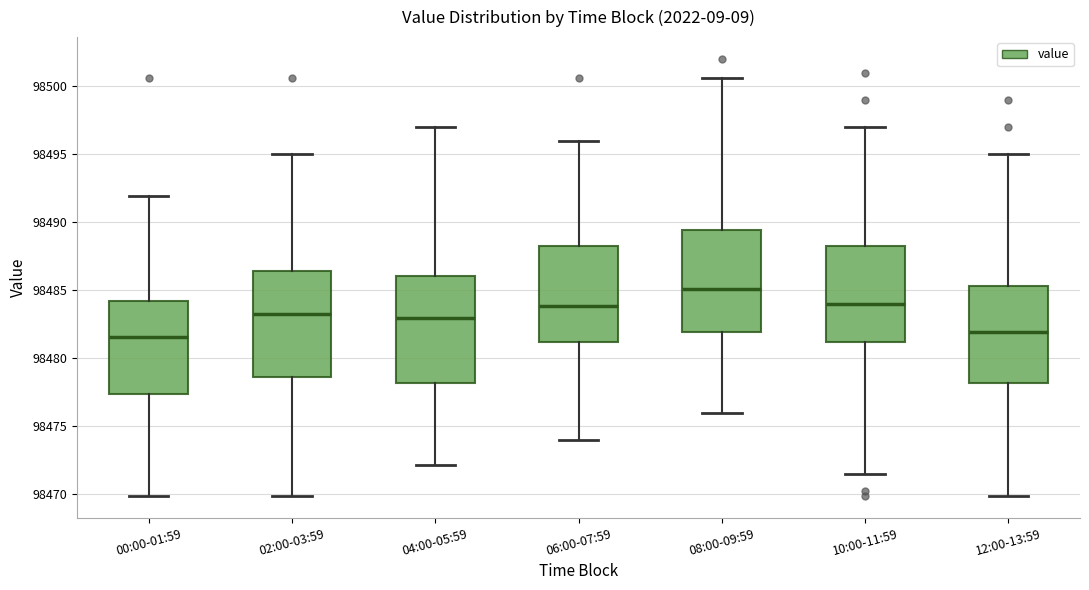

Reading left to right, read every box against the y-axis: the position of its median line, the range the box covers, and the ends of its whiskers. The values are not printed on the chart, so give them approximately, as read against the axis.

00:00-01:59: median 98481.5, box 98477.5 to 98484.0, whiskers 98470.0 to 98492.0
02:00-03:59: median 98483.0, box 98478.5 to 98486.5, whiskers 98470.0 to 98495.0
04:00-05:59: median 98483.0, box 98478.0 to 98486.0, whiskers 98472.0 to 98497.0
06:00-07:59: median 98484.0, box 98481.0 to 98488.5, whiskers 98474.0 to 98496.0
08:00-09:59: median 98485.0, box 98482.0 to 98489.5, whiskers 98476.0 to 98500.5
10:00-11:59: median 98484.0, box 98481.0 to 98488.5, whiskers 98471.5 to 98497.0
12:00-13:59: median 98482.0, box 98478.0 to 98485.5, whiskers 98470.0 to 98495.0